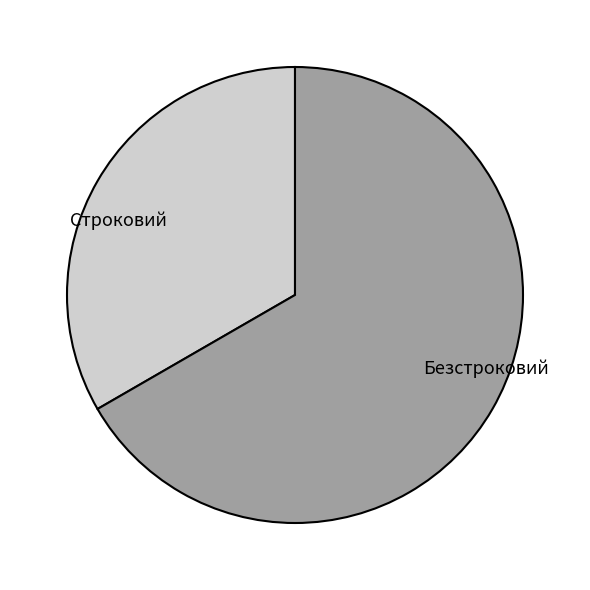

Which slice is the largest?

Безстроковий